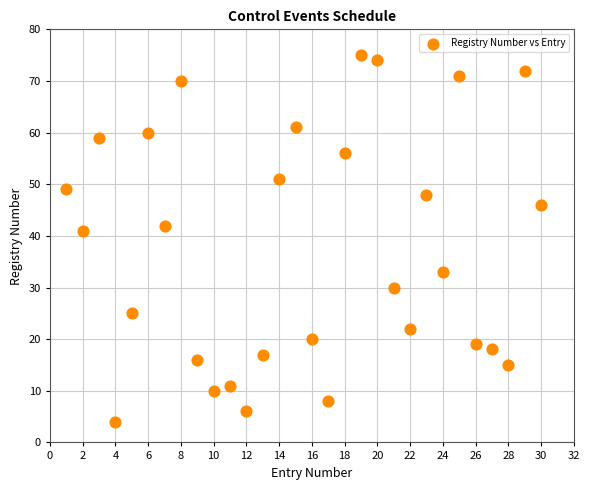

What Y value in the scatter plot is closest to 39?

41